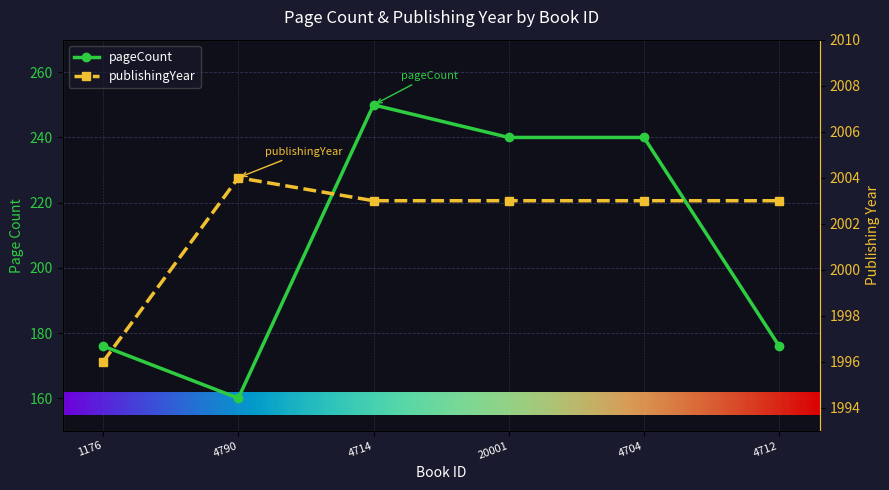

In pageCount, how many points are higher than both neighbors (excluding endpoints)?

1